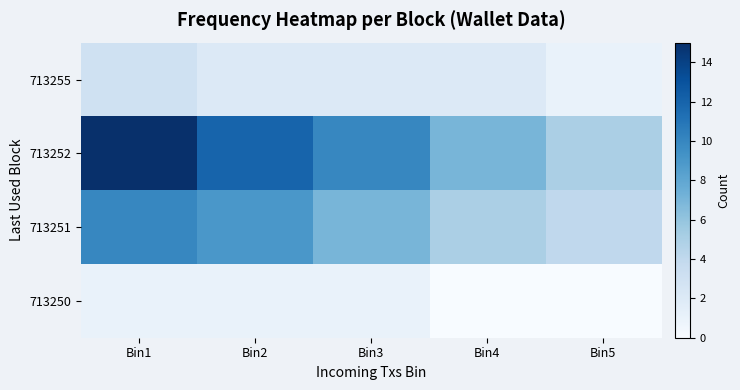

What is the total value across all series at Bin3?

20